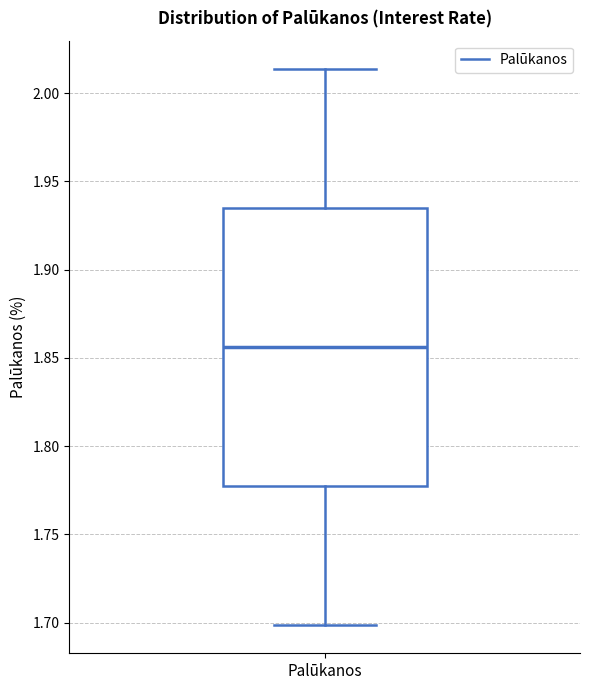

Transcribe this box plot: give where the median line is, the range the box spans, and where the two whiskers end, as read against the y-axis. The values are not printed on the chart, so give them approximately, as read against the axis.

median 1.855, box 1.775 to 1.935, whiskers 1.700 to 2.015